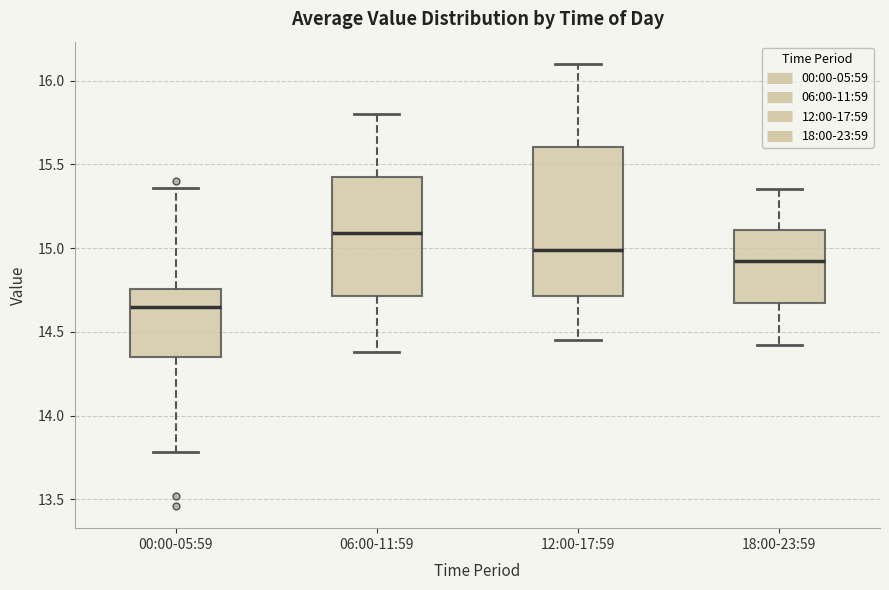

Reading left to right, transcribe this box plot: for each box, give where its median line is, the range the box spans, and where its two whiskers end, as read against the y-axis. The values are not printed on the chart, so give them approximately, as read against the axis.

00:00-05:59: median 14.65, box 14.35 to 14.75, whiskers 13.80 to 15.35
06:00-11:59: median 15.10, box 14.70 to 15.45, whiskers 14.40 to 15.80
12:00-17:59: median 15.00, box 14.70 to 15.60, whiskers 14.45 to 16.10
18:00-23:59: median 14.95, box 14.65 to 15.10, whiskers 14.40 to 15.35